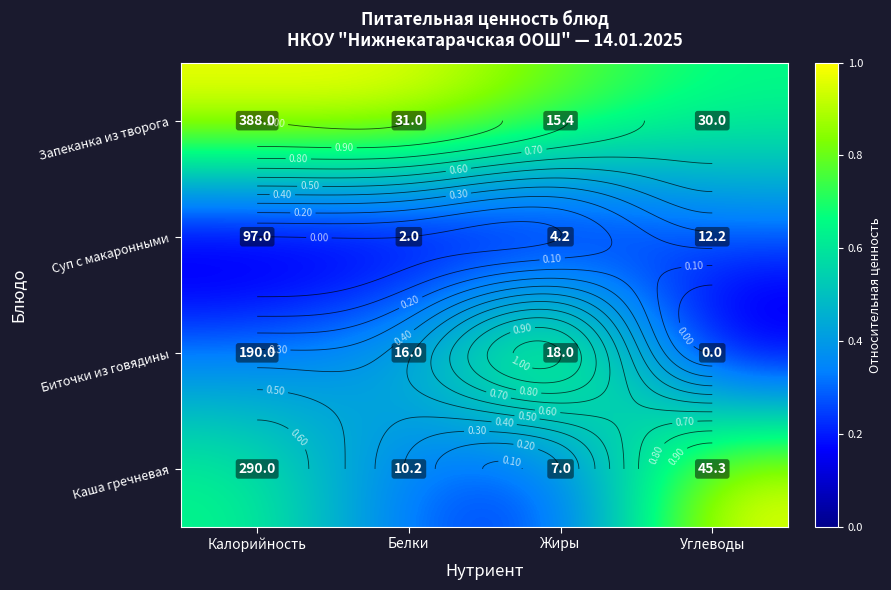

Is the value of Запеканка из творога at Углеводы greater than the value of Суп с макаронными at Углеводы?

Yes